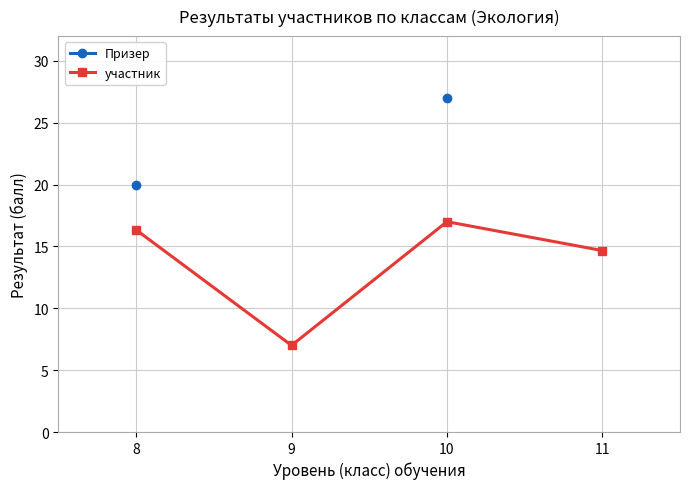

What is the average value of the участник series?

13.8